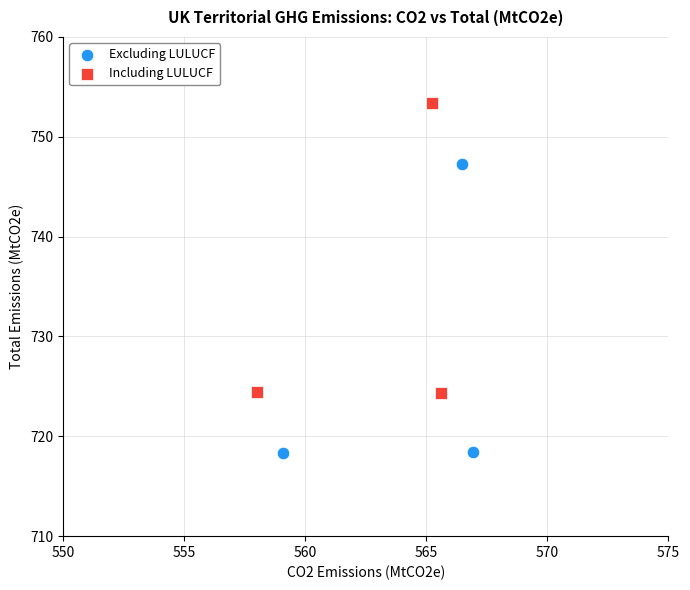

Which series reaches the maximum Y coordinate?

Including LULUCF